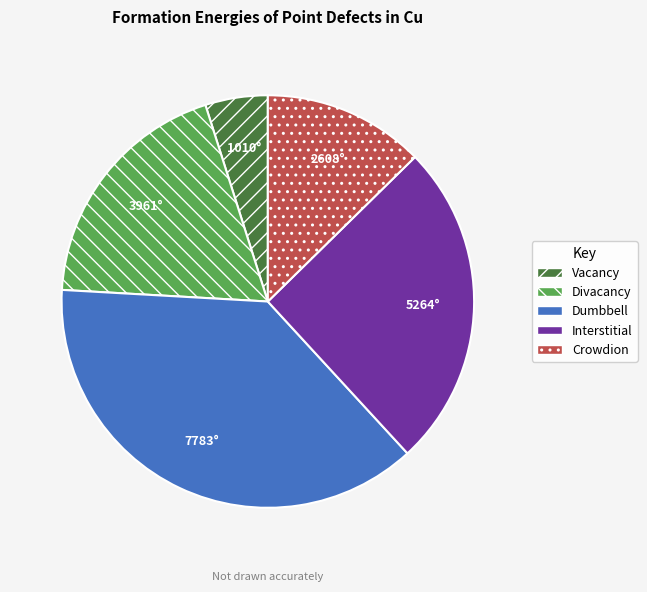

Does Divacancy account for over 50% of the chart?

No